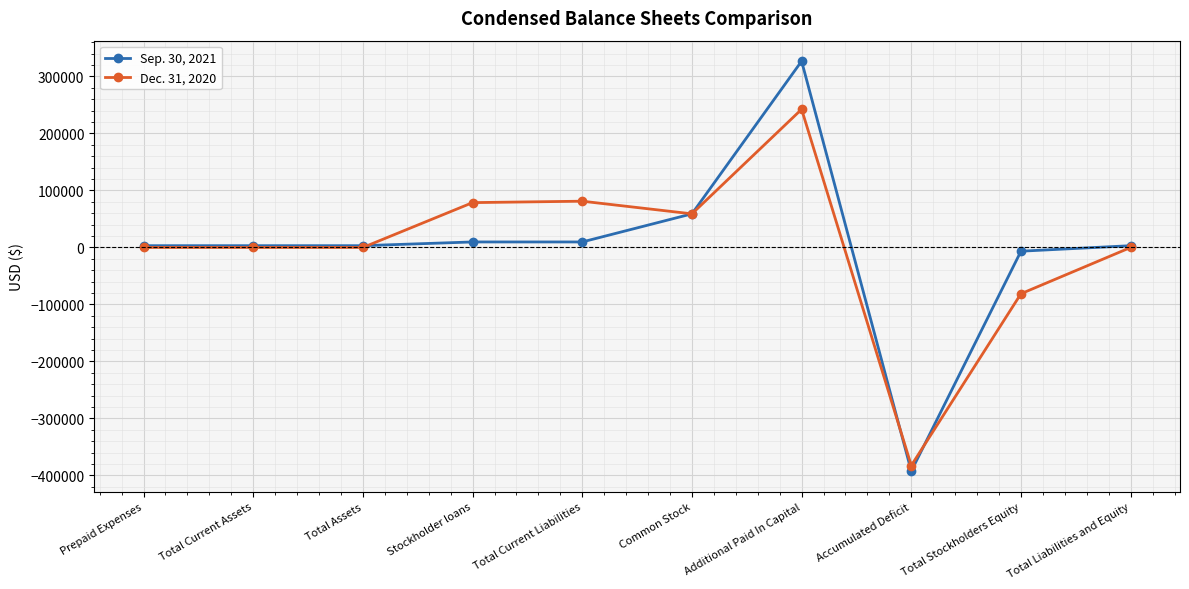

What is the average value of the Sep. 30, 2021 series?

1877